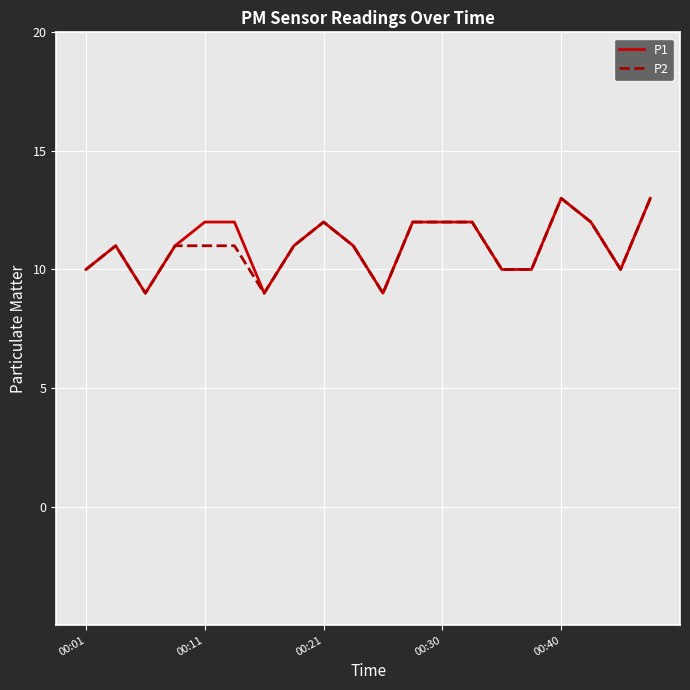

Does the chart display data point markers on the line(s)?

No